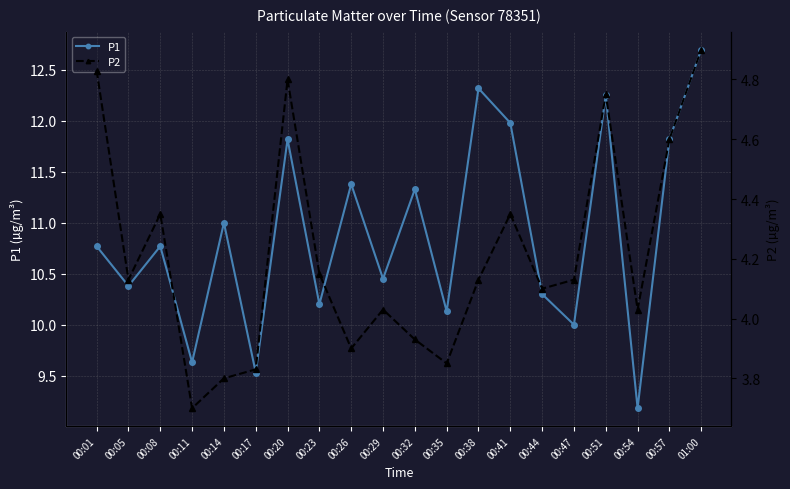

Does the chart display data point markers on the line(s)?

Yes